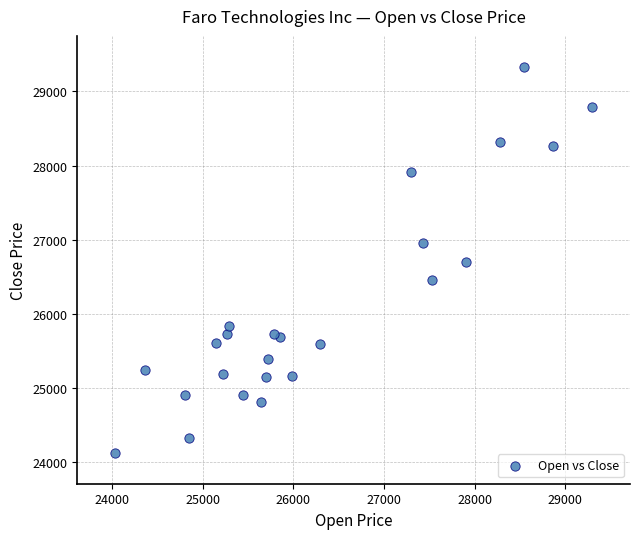

What is the range of X values (max minus min)?

5254